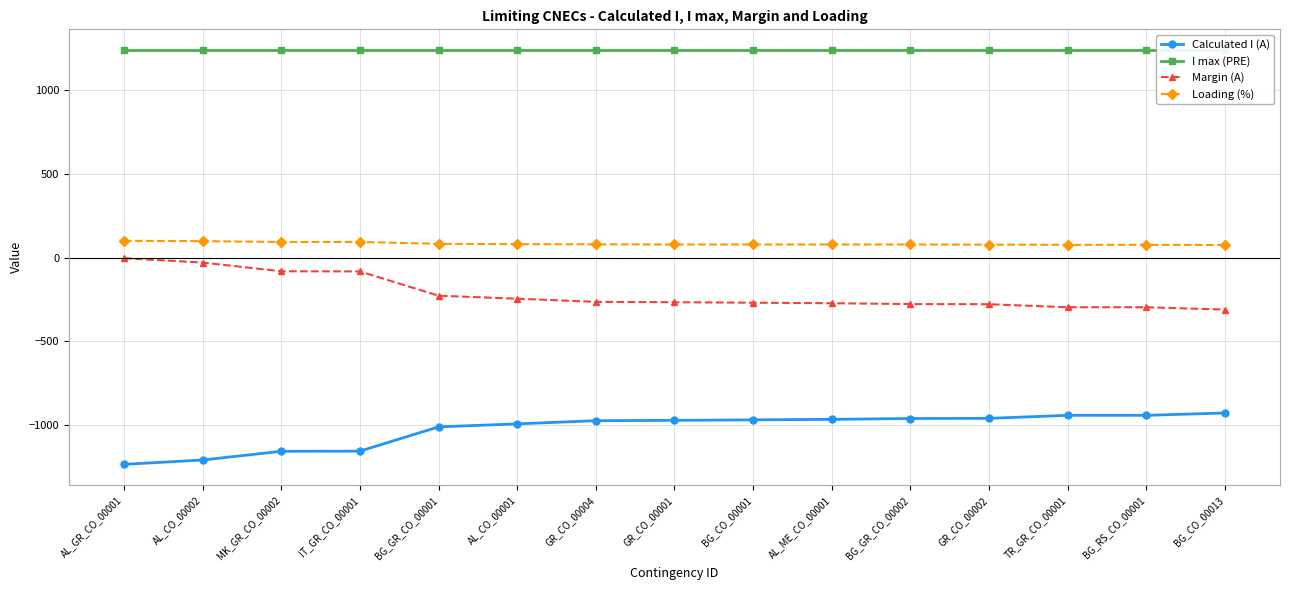

What is the total value across all series at GR_CO_00004?

79